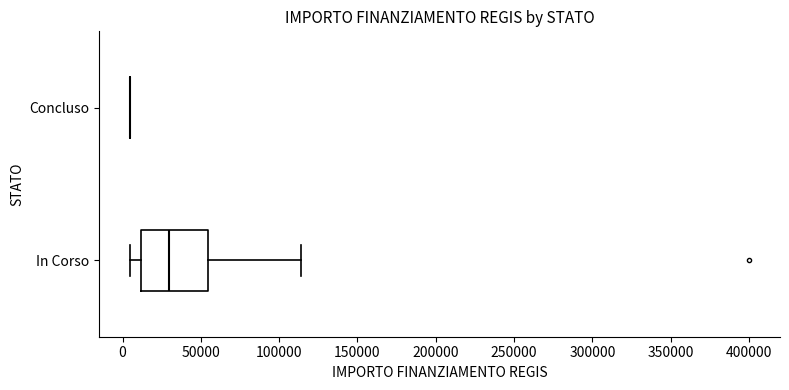

Reading bottom to top, read every box against the x-axis: the position of its median line, the range the box covers, and the ends of its whiskers. The values are not printed on the chart, so give them approximately, as read against the axis.

In Corso: median 30000, box 10000 to 55000, whiskers 5000 to 115000
Concluso: box collapsed to a line at 5000, whiskers 5000 to 5000